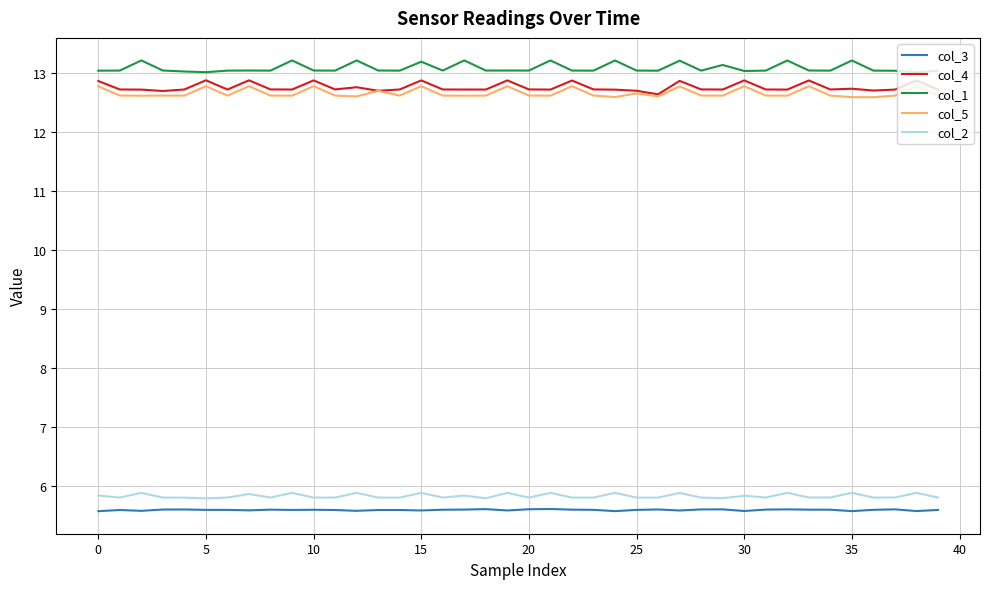

What is the lowest value of the col_2 series?

5.8